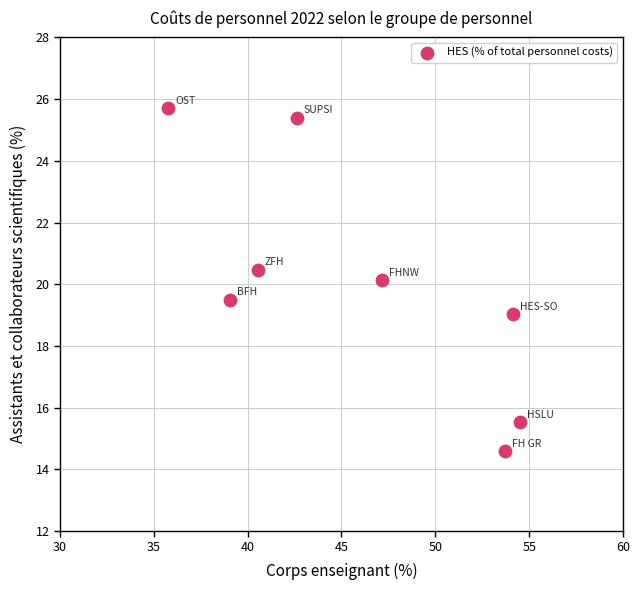

What is the range of Y values (max minus min)?

11.1